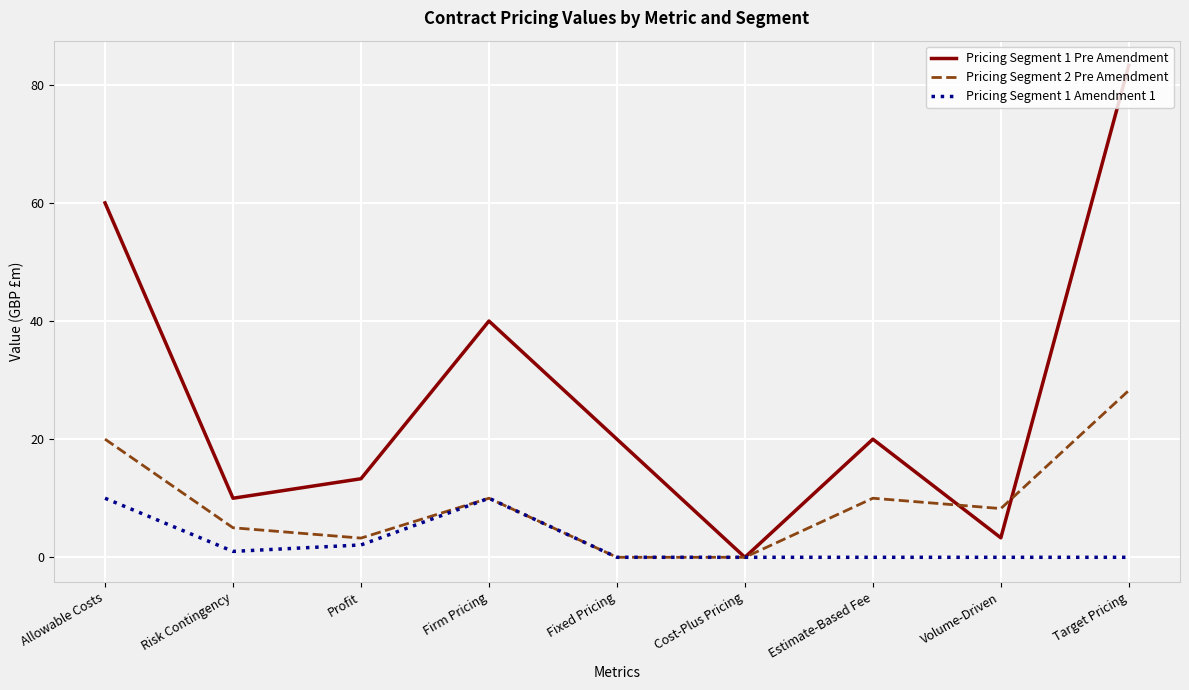

At Risk Contingency, list the series in order from smallest to largest.

Pricing Segment 1 Amendment 1, Pricing Segment 2 Pre Amendment, Pricing Segment 1 Pre Amendment